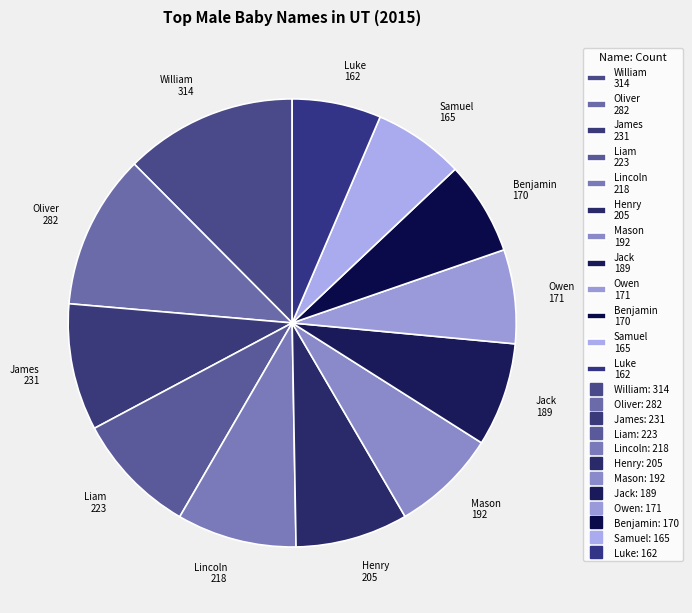

How many slices are in this pie chart?

12